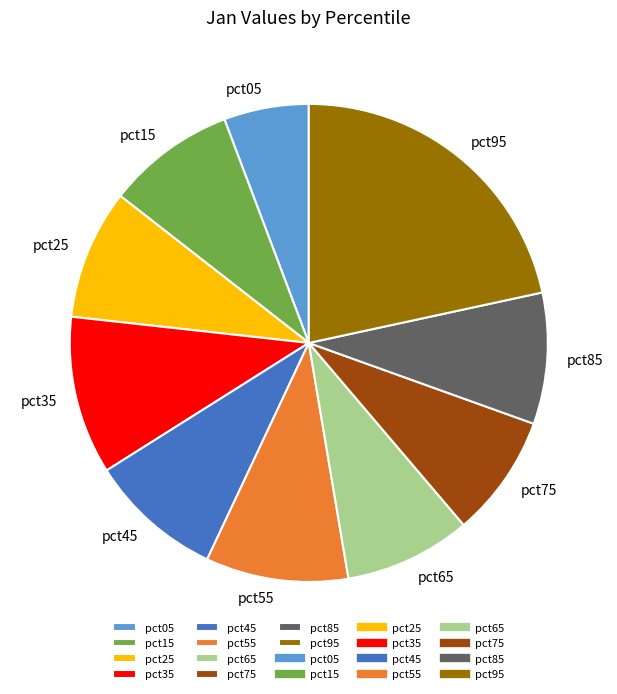

Does pct65 represent more than half of the total?

No